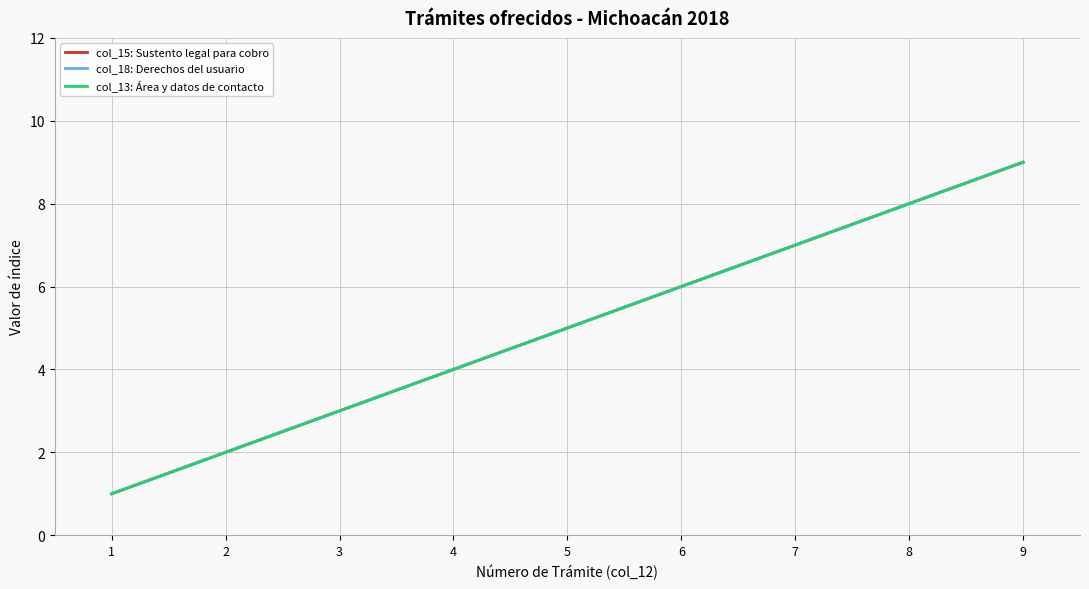

Does the chart display data point markers on the line(s)?

No